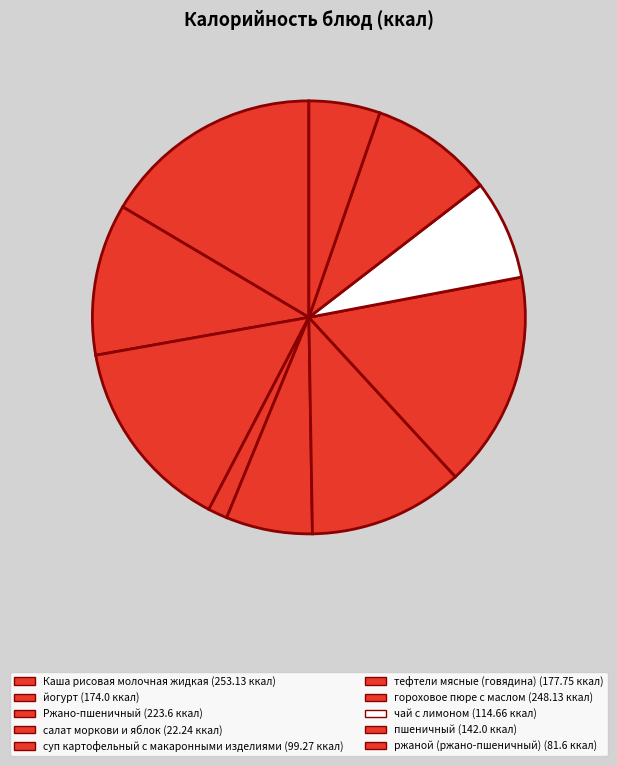

How many slices are in this pie chart?

10